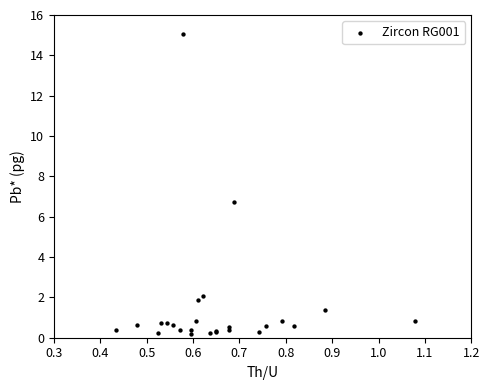

What Y value in the scatter plot is closest to 7?

6.7